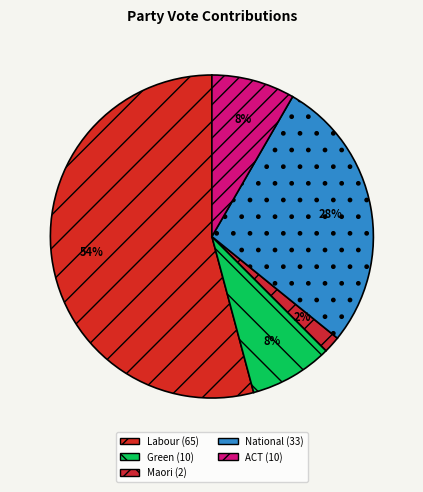

What is the ratio of the value at Green to the value at ACT?

1.0